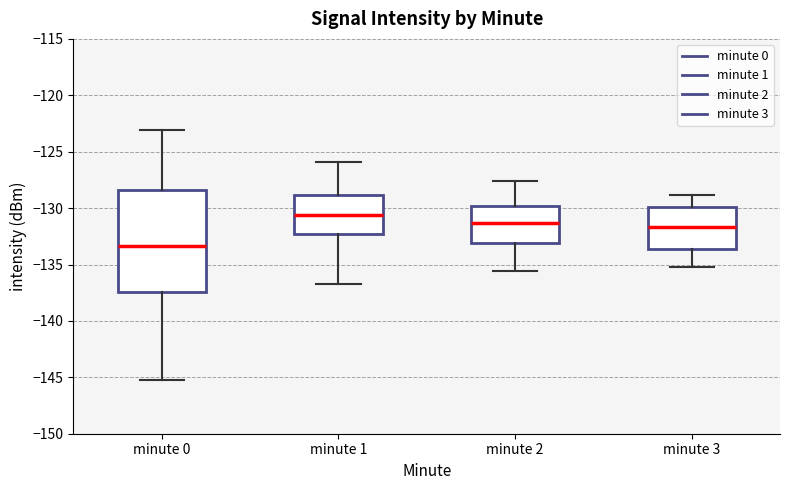

Reading left to right, read every box against the y-axis: the position of its median line, the range the box covers, and the ends of its whiskers. The values are not printed on the chart, so give them approximately, as read against the axis.

minute 0: median -133.5, box -137.5 to -128.5, whiskers -145.0 to -123.0
minute 1: median -130.5, box -132.5 to -129.0, whiskers -137.0 to -126.0
minute 2: median -131.5, box -133.0 to -130.0, whiskers -135.5 to -127.5
minute 3: median -131.5, box -133.5 to -130.0, whiskers -135.0 to -129.0